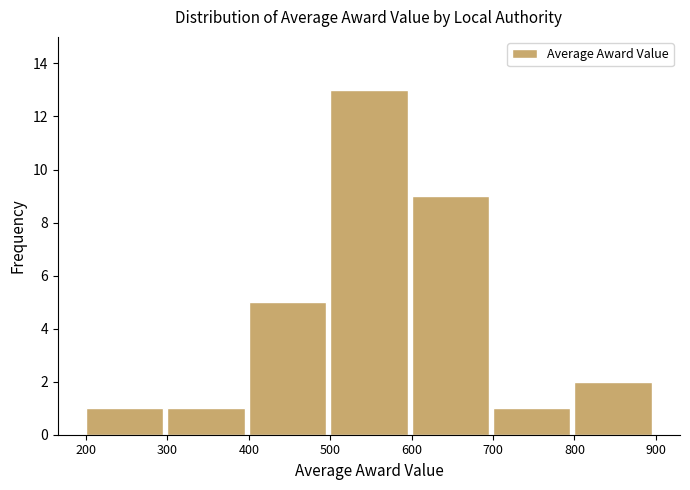

Reading left to right, transcribe this chart: for each bar, give the range it covers on the x-axis and its height. The values are not printed on the chart, so give them approximately, as read against the axis.

200 to 300: 1
300 to 400: 1
400 to 500: 5
500 to 600: 13
600 to 700: 9
700 to 800: 1
800 to 900: 2